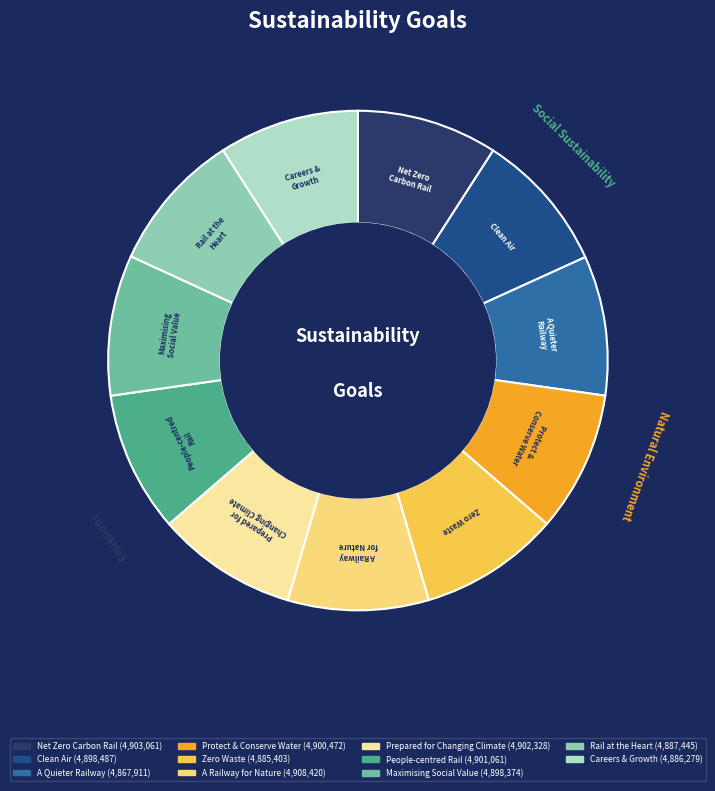

Is there a majority slice in this chart?

No